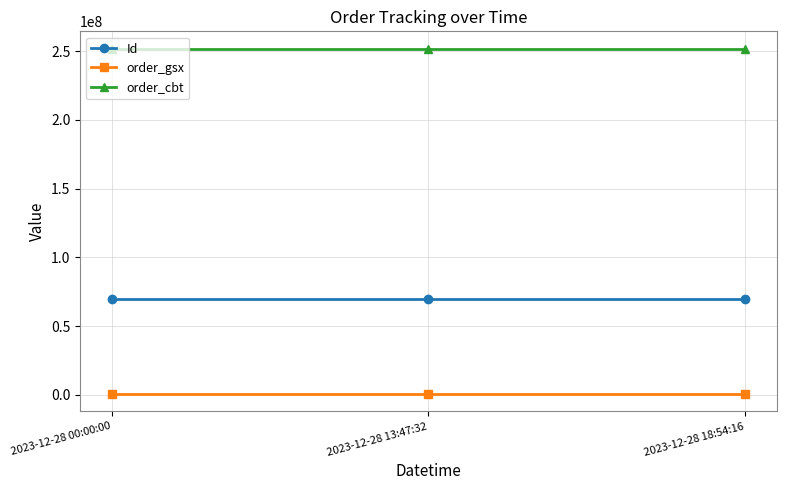

What is the average value of the order_cbt series?

251765312